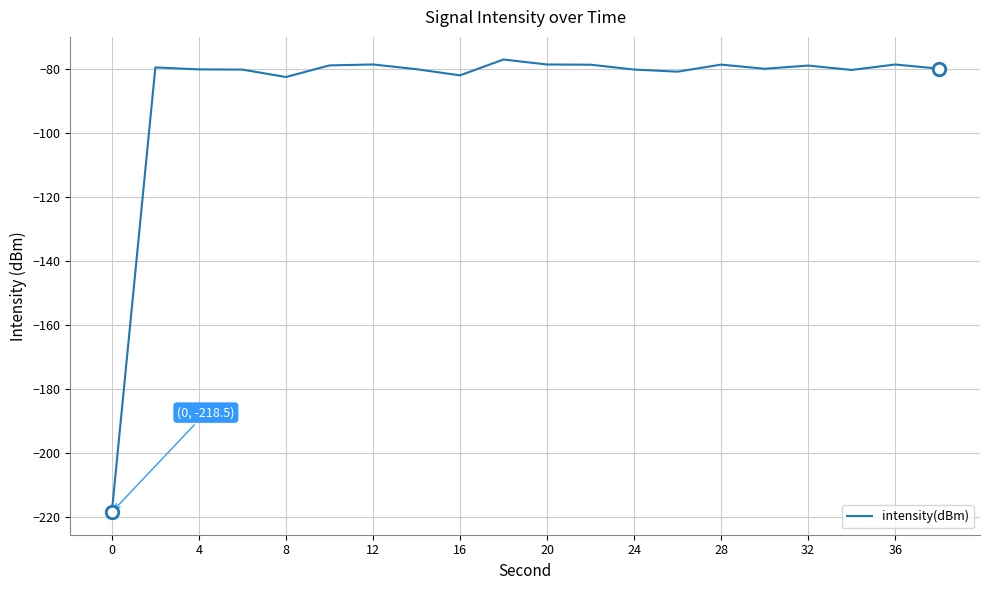

Does the chart have visible grid lines?

Yes